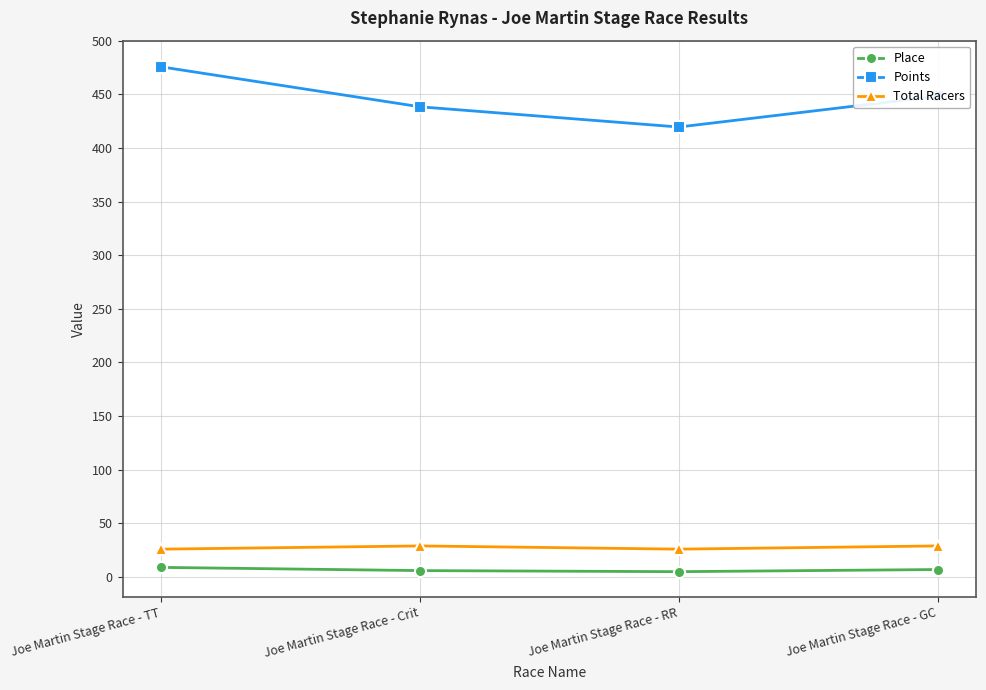

How many lines are shown in the chart?

3